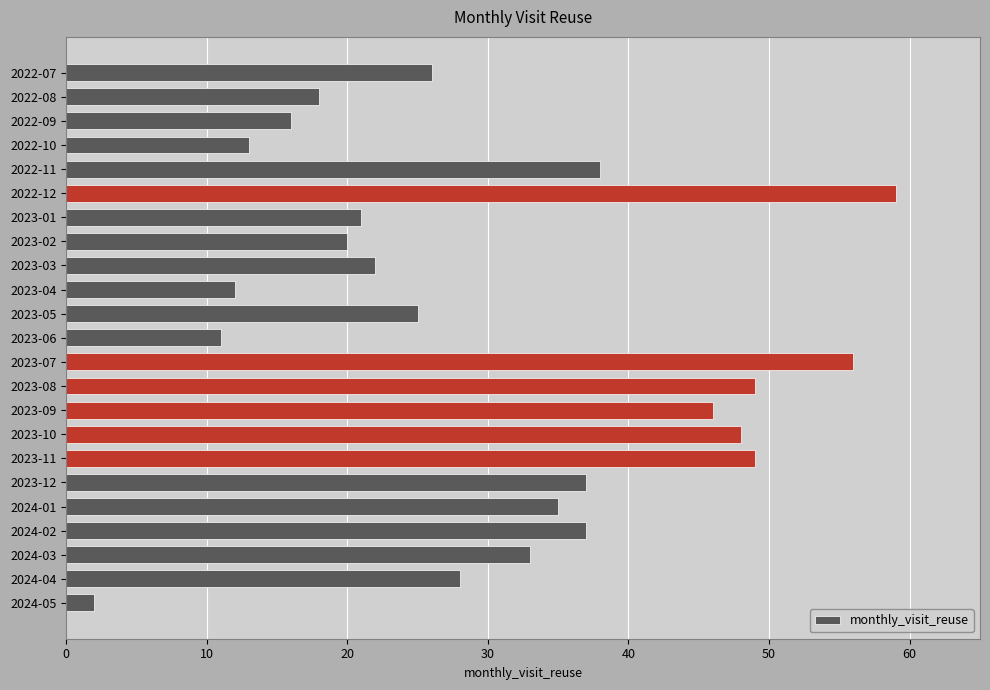

Which label corresponds to the smallest value in the chart?

2024-05